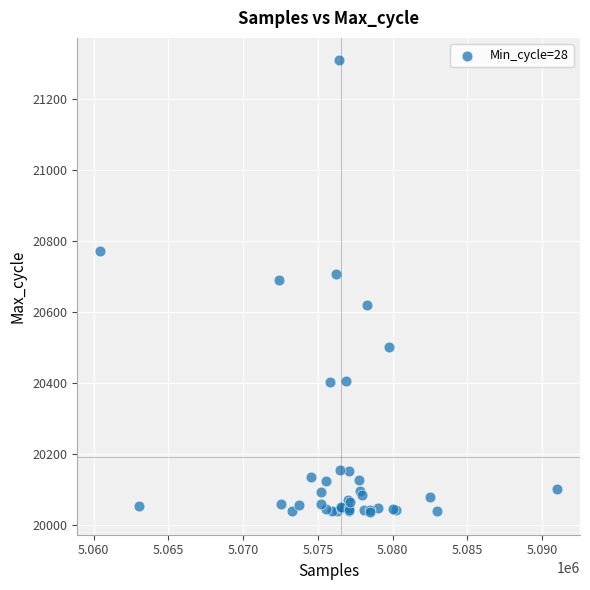

What Y value in the scatter plot is closest to 20673?

20692